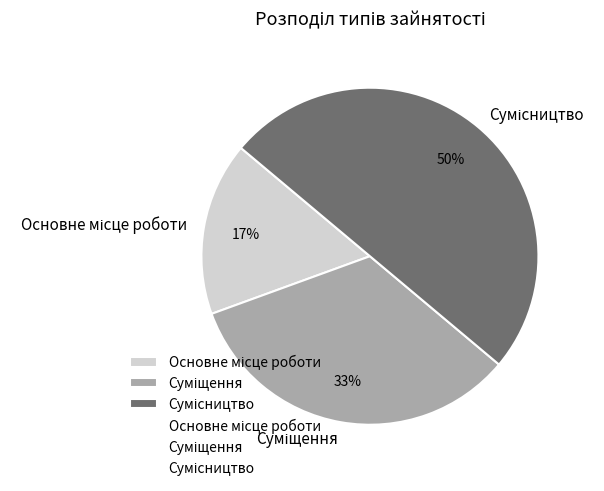

To the nearest percent, what is the difference between the largest and smallest slice percentages?

33%